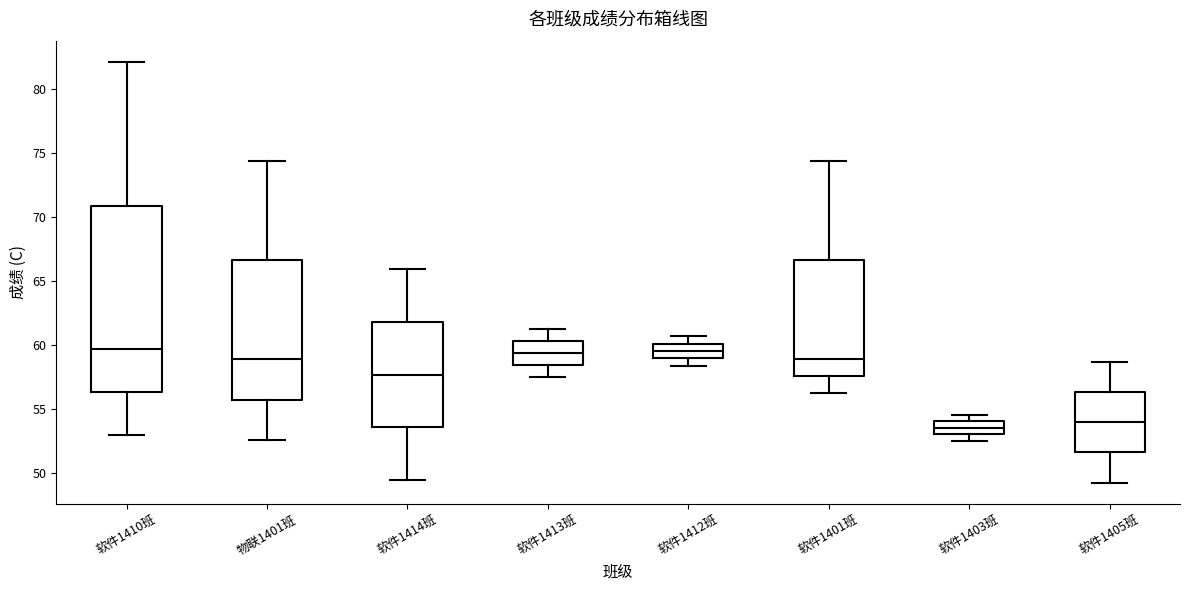

Where is the upper edge of the box for 软件1403班 on the y-axis? The values are not printed on the chart, so give them approximately, as read against the axis.

54.0